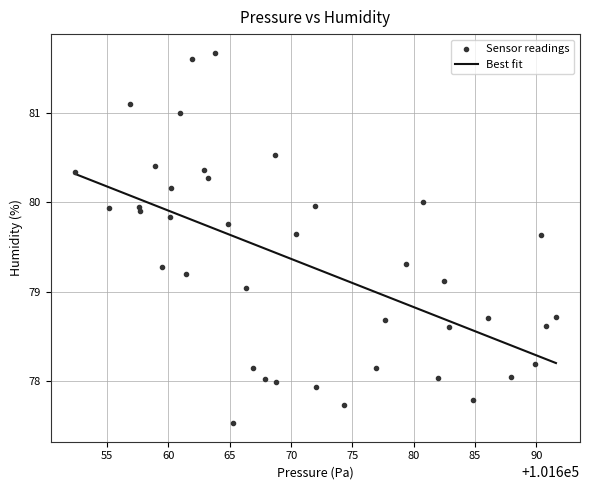

What is the range of X values (max minus min)?

39.2